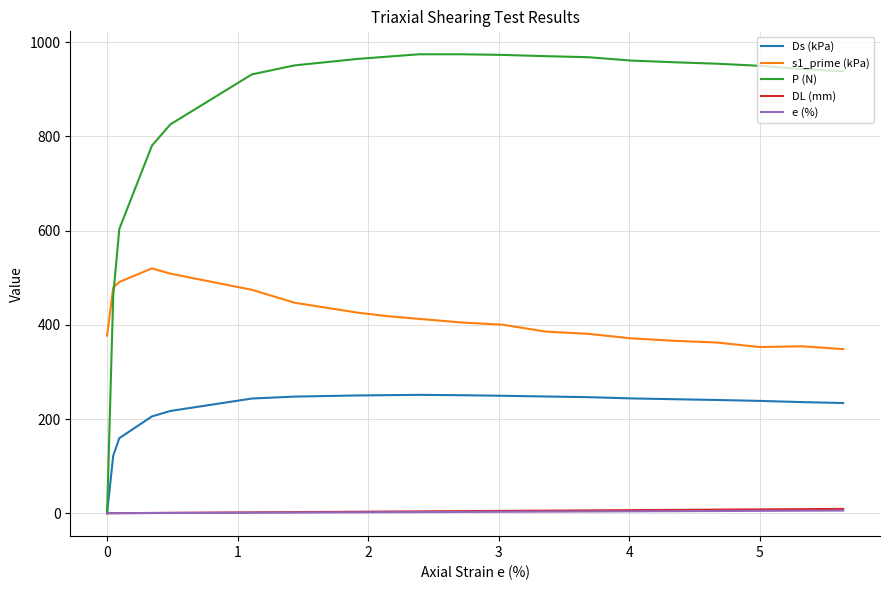

Which series has the widest spread of values?

P (N)